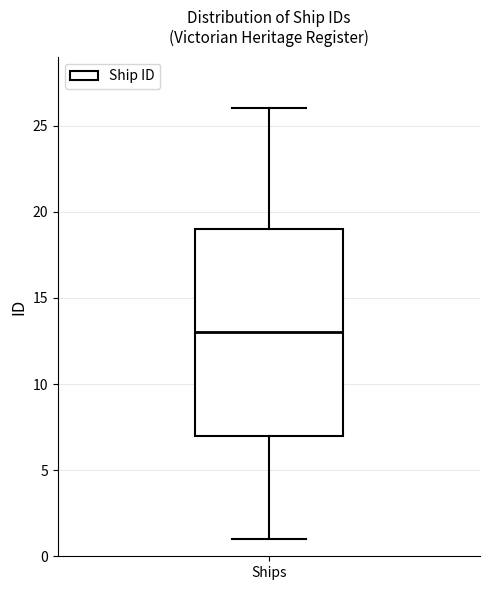

Where does the upper whisker of the box for Ships end on the y-axis? The values are not printed on the chart, so give them approximately, as read against the axis.

26